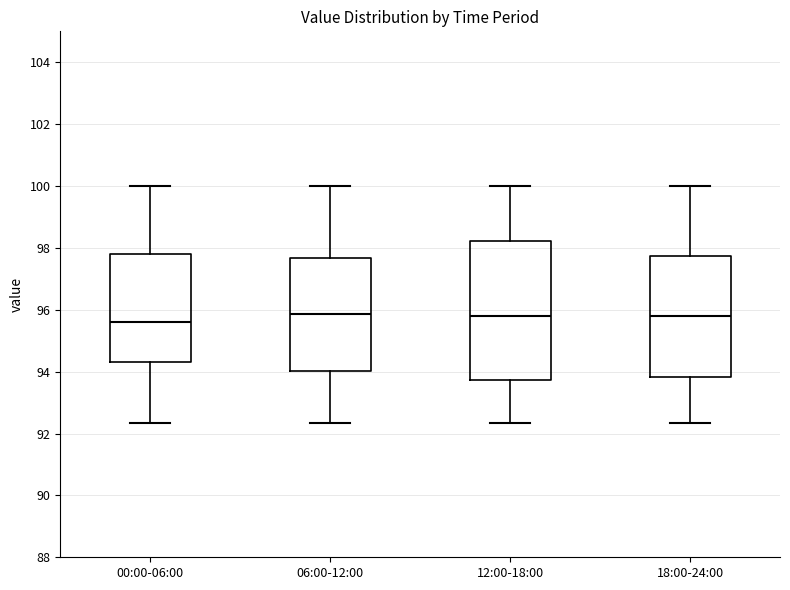

Reading left to right, read every box against the y-axis: the position of its median line, the range the box covers, and the ends of its whiskers. The values are not printed on the chart, so give them approximately, as read against the axis.

00:00-06:00: median 95.6, box 94.4 to 97.8, whiskers 92.4 to 100.0
06:00-12:00: median 95.8, box 94.0 to 97.6, whiskers 92.4 to 100.0
12:00-18:00: median 95.8, box 93.8 to 98.2, whiskers 92.4 to 100.0
18:00-24:00: median 95.8, box 93.8 to 97.8, whiskers 92.4 to 100.0